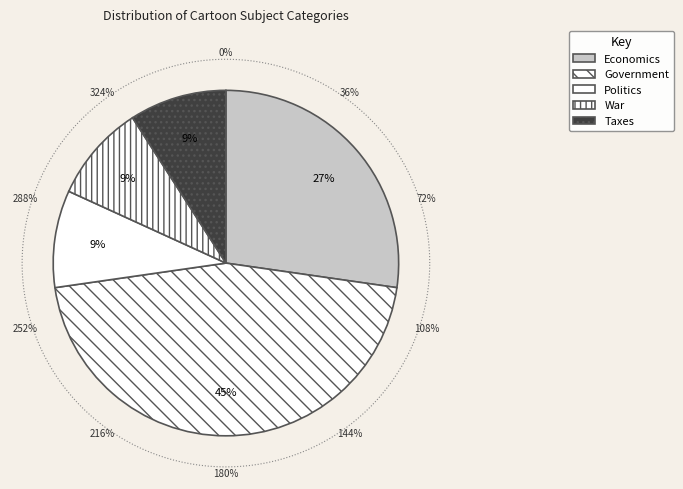

True or false: Politics accounts for 9% of the total.

True